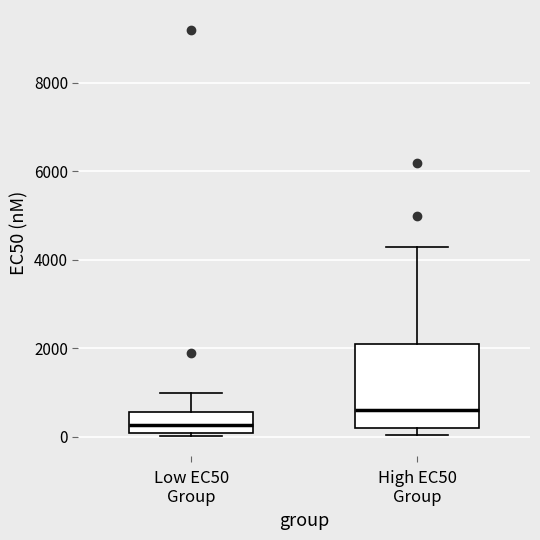

Comparing the boxes themselves (not the whiskers), which one is the tallest?

High EC50 Group